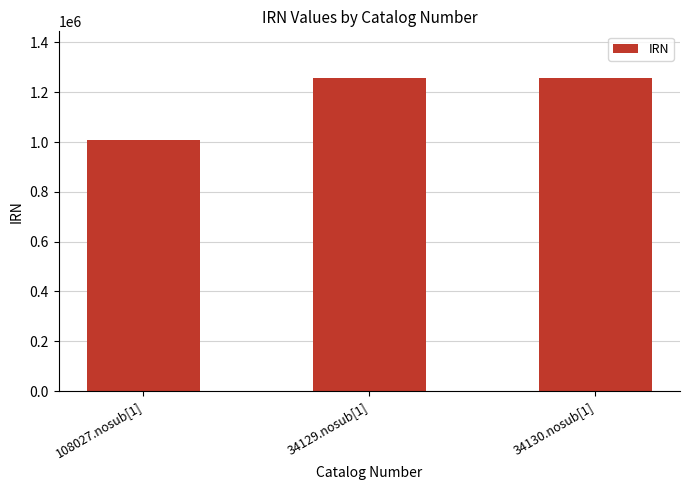

At which category does the chart reach its minimum across all series?

108027.nosub[1]